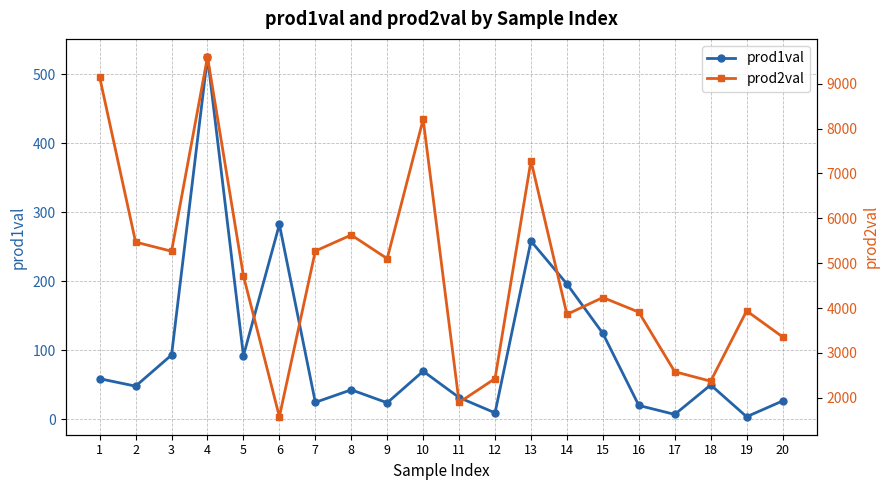

Which series has the largest total across all categories?

prod2val